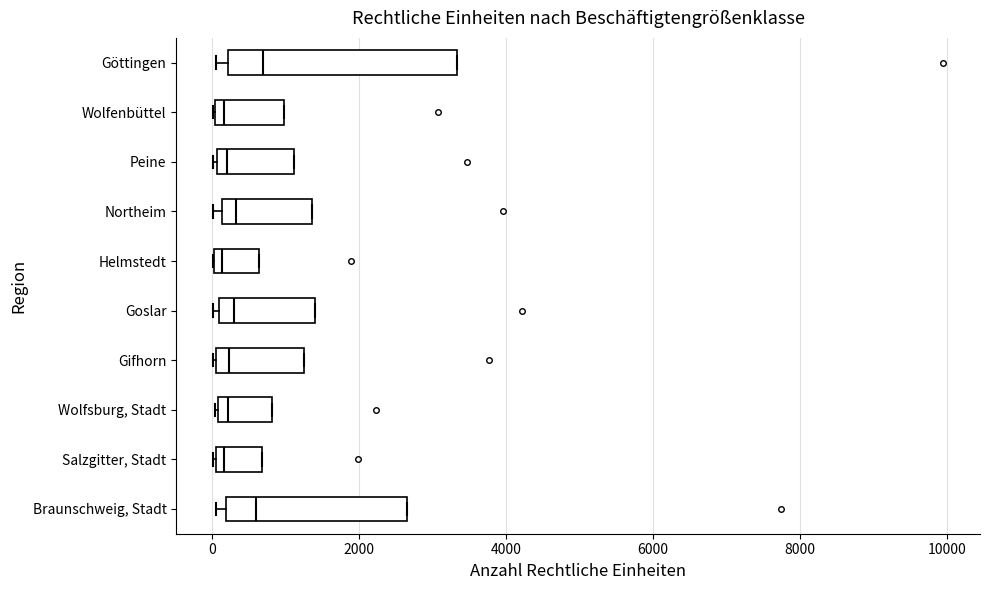

Comparing the boxes themselves (not the whiskers), which one is the widest?

Göttingen